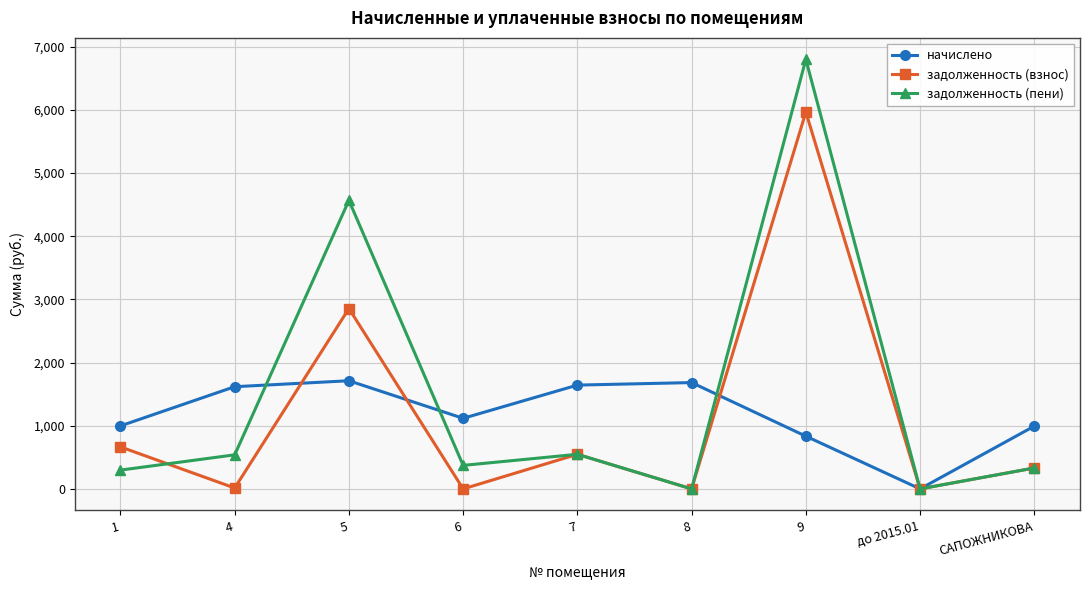

Rank the series by their maximum value, from lowest to highest.

начислено, задолженность (взнос), задолженность (пени)